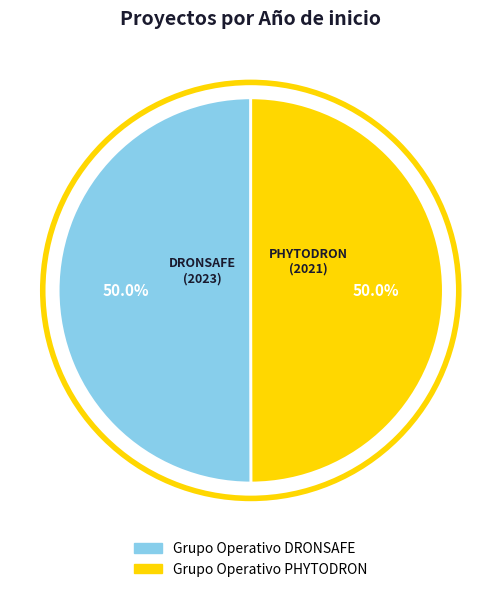

Approximately how many times larger is the value at Grupo Operativo DRONSAFE compared to Grupo Operativo PHYTODRON?

1.0